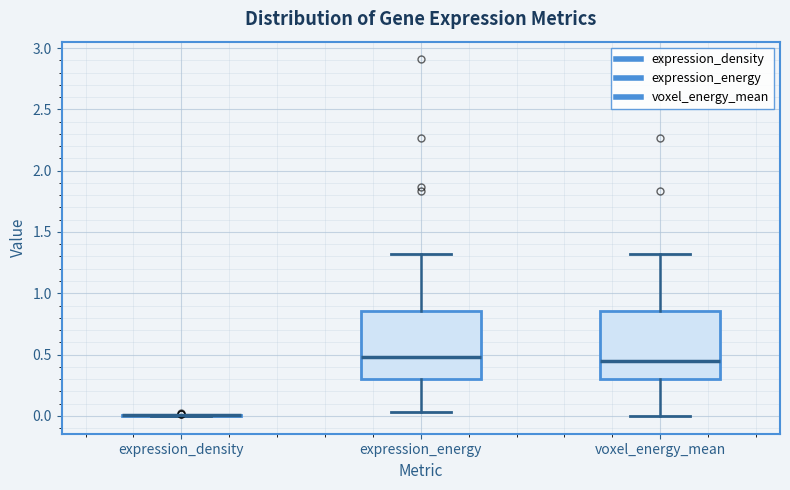

Reading left to right, transcribe this box plot: for each box, give where its median line is, the range the box spans, and where its two whiskers end, as read against the y-axis. The values are not printed on the chart, so give them approximately, as read against the axis.

expression_density: box collapsed to a line at 0.00, whiskers 0.00 to 0.00
expression_energy: median 0.50, box 0.30 to 0.85, whiskers 0.05 to 1.30
voxel_energy_mean: median 0.45, box 0.30 to 0.85, whiskers 0.00 to 1.30